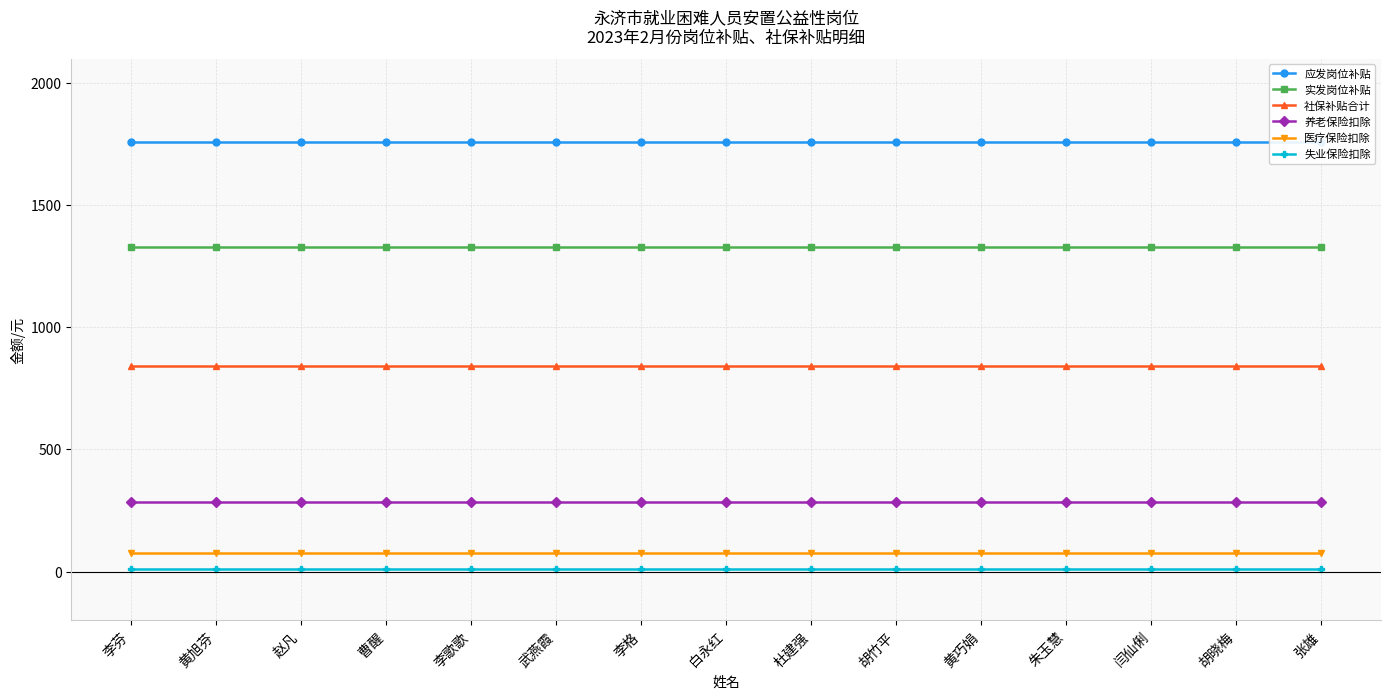

Which category has the lowest value across all series?

李芬